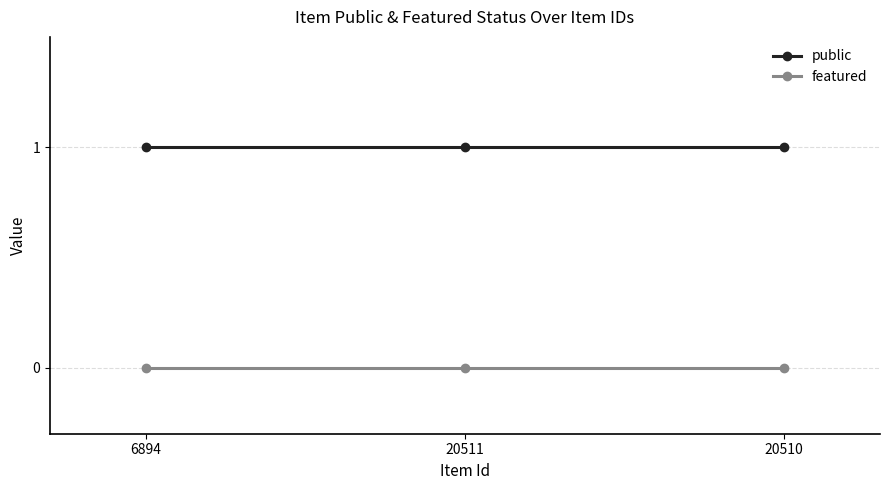

List the series in order of their peak value, highest first.

public, featured